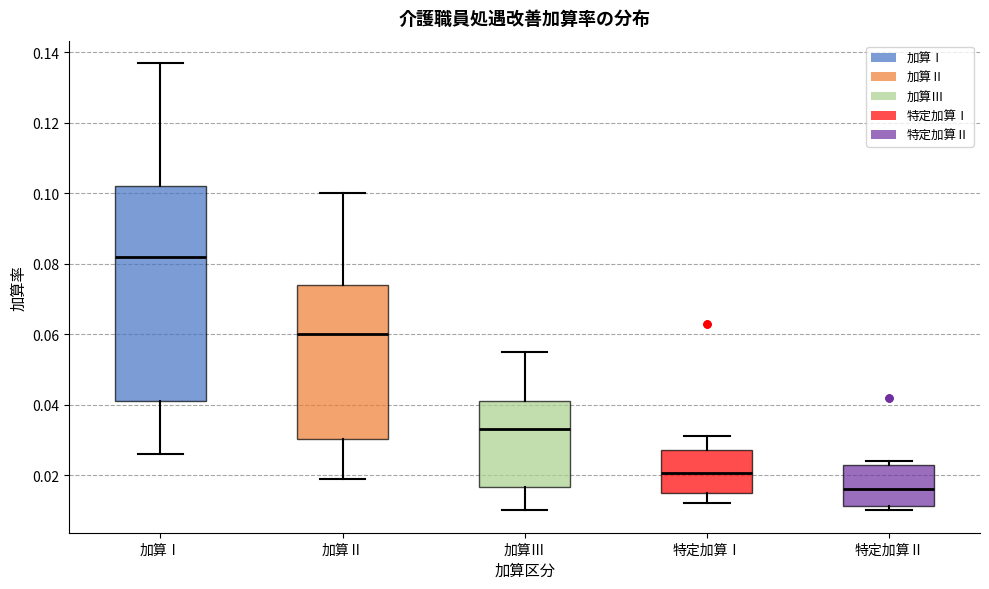

Where is the upper edge of the box for 加算Ⅱ on the y-axis? The values are not printed on the chart, so give them approximately, as read against the axis.

0.074